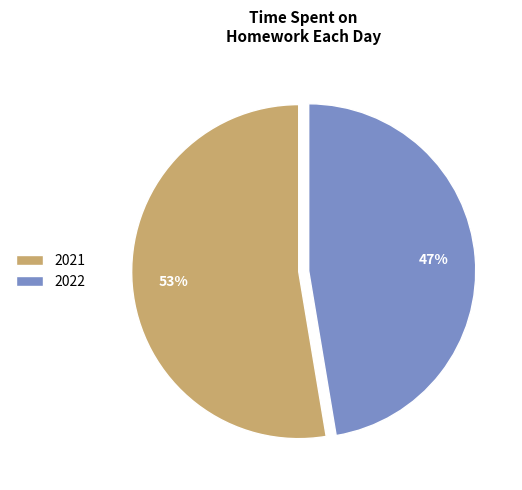

Rank the categories by value from highest to lowest.

2021, 2022